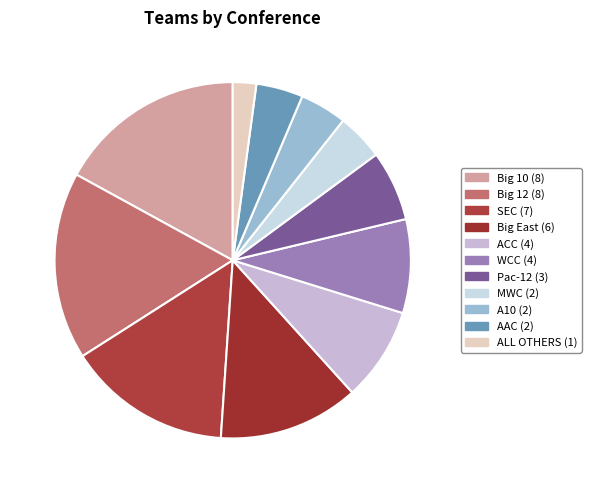

How many slices are in this pie chart?

11